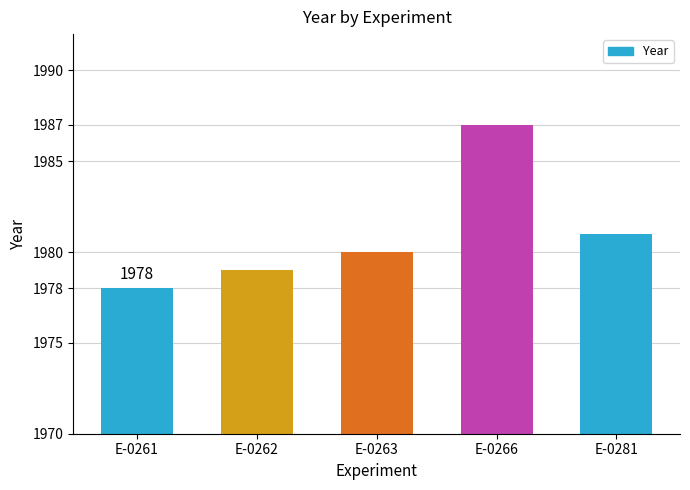

What is the approximate value at E-0266?

1987